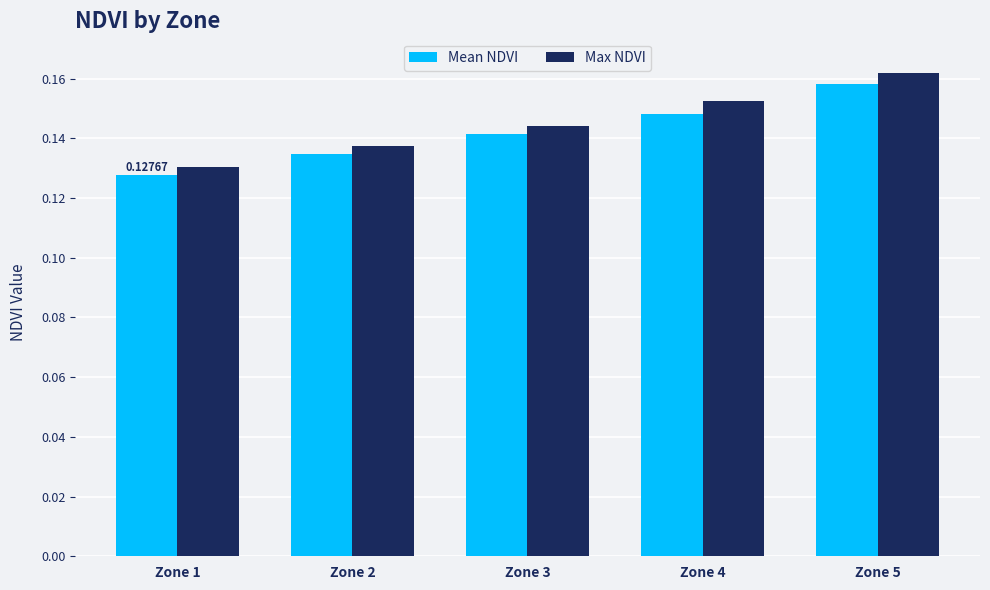

Where is Max NDVI nearest to the value 0?

Zone 1